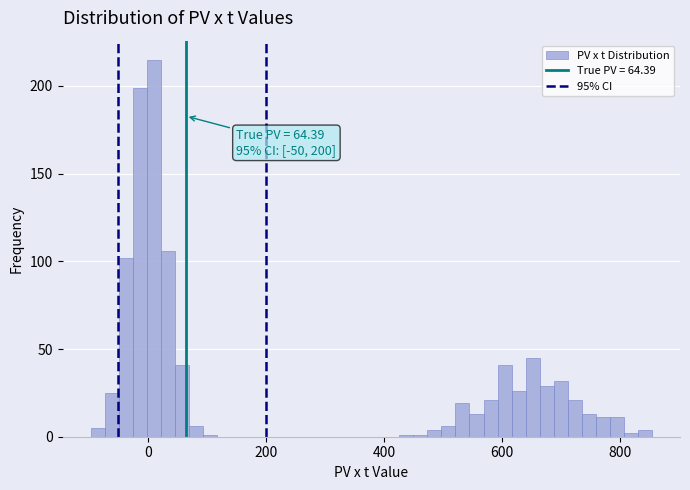

Around what value on the x-axis is the tallest bar? Give the approximate position of its centre, as read against the axis.

0